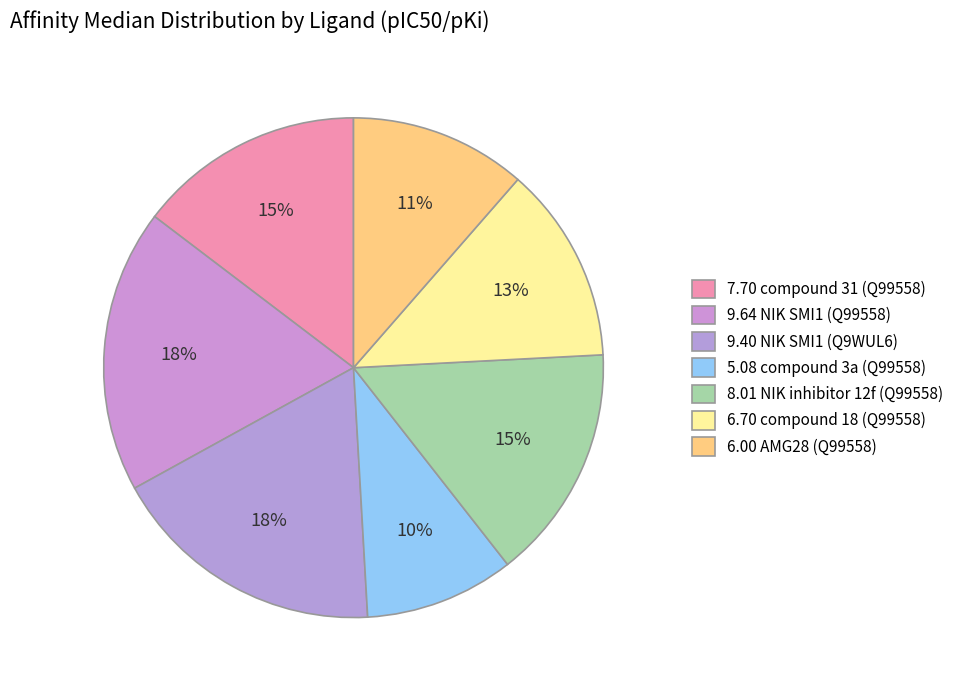

Which category has the smallest portion of the pie?

compound 3a (Q99558)